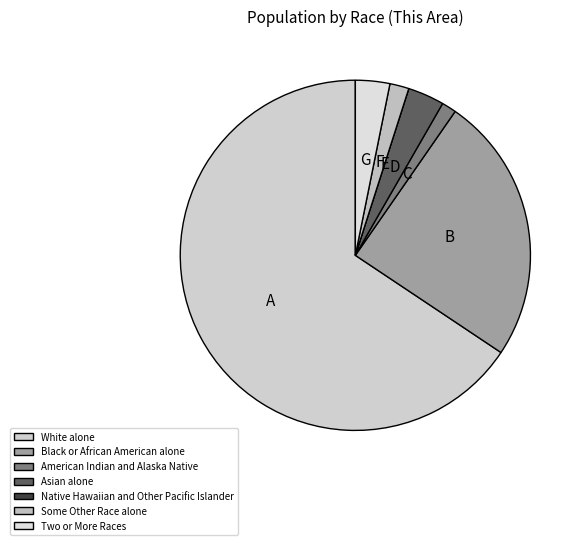

Between White alone and American Indian and Alaska Native, which is larger?

White alone